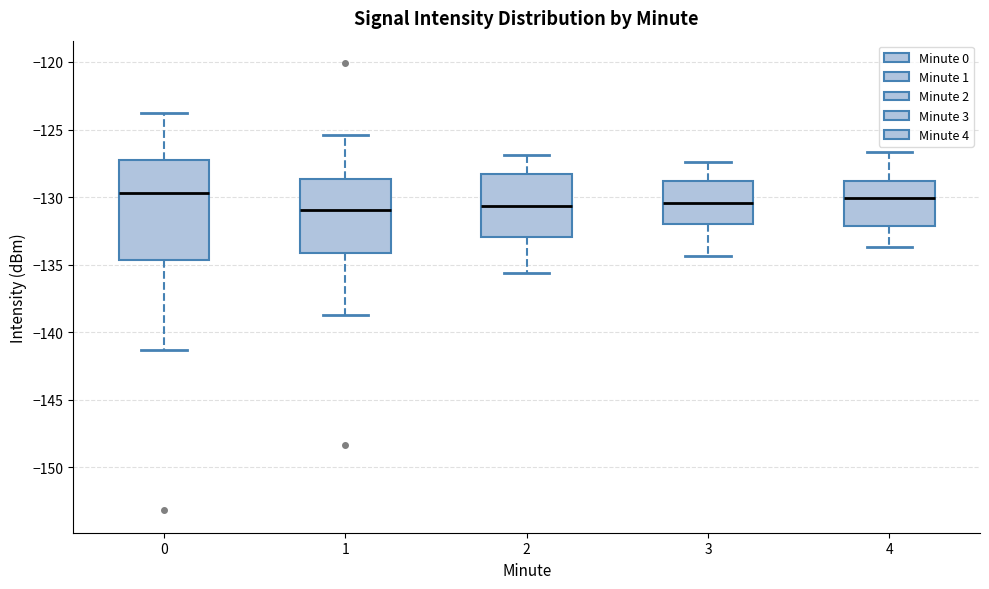

Reading left to right, read every box against the y-axis: the position of its median line, the range the box covers, and the ends of its whiskers. The values are not printed on the chart, so give them approximately, as read against the axis.

0: median -129.5, box -134.5 to -127.5, whiskers -141.5 to -123.5
1: median -131.0, box -134.0 to -128.5, whiskers -138.5 to -125.5
2: median -130.5, box -133.0 to -128.5, whiskers -135.5 to -127.0
3: median -130.5, box -132.0 to -129.0, whiskers -134.5 to -127.5
4: median -130.0, box -132.0 to -129.0, whiskers -133.5 to -126.5